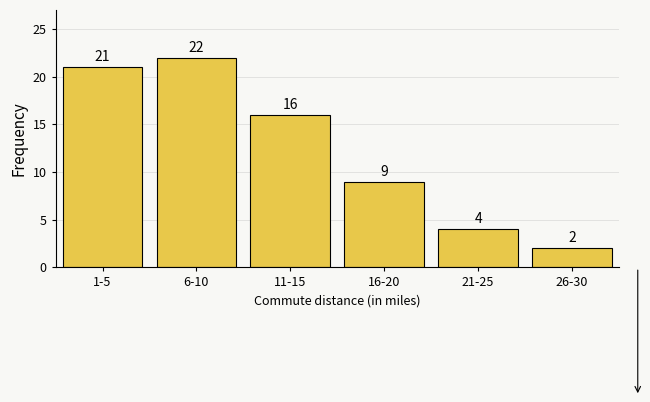

Reading right to left, what are all the values shown in this chart?

2	4	9	16	22	21